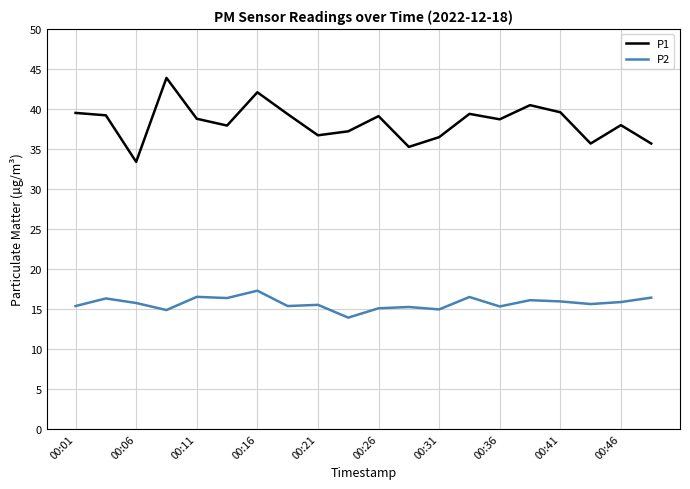

What is the difference between the maximum and minimum values in the P1 series?

10.5